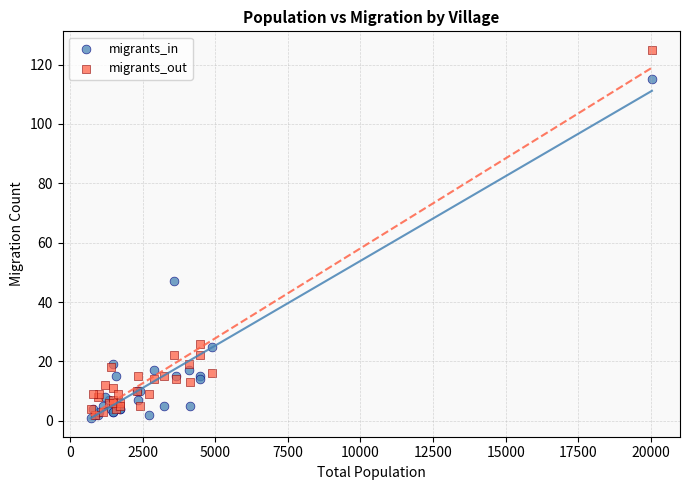

In the migrants_in series, what Y value is closest to 58?

47